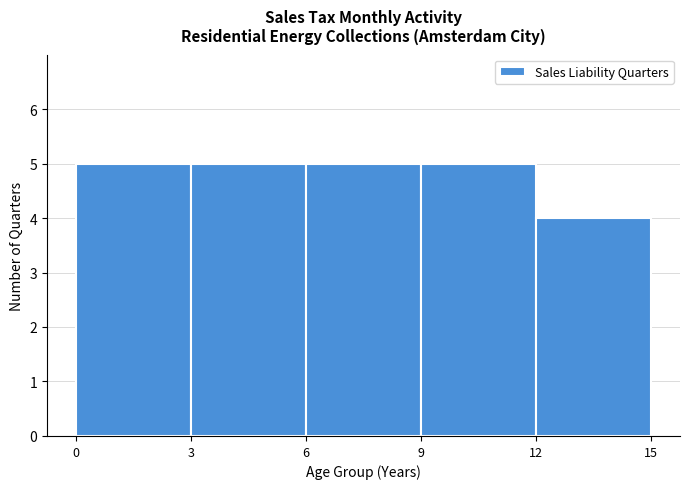

Reading left to right, list every bar in this chart as the range it spans on the x-axis followed by its height. The values are not printed on the chart, so give them approximately, as read against the axis.

0 to 3: 5
3 to 6: 5
6 to 9: 5
9 to 12: 5
12 to 15: 4